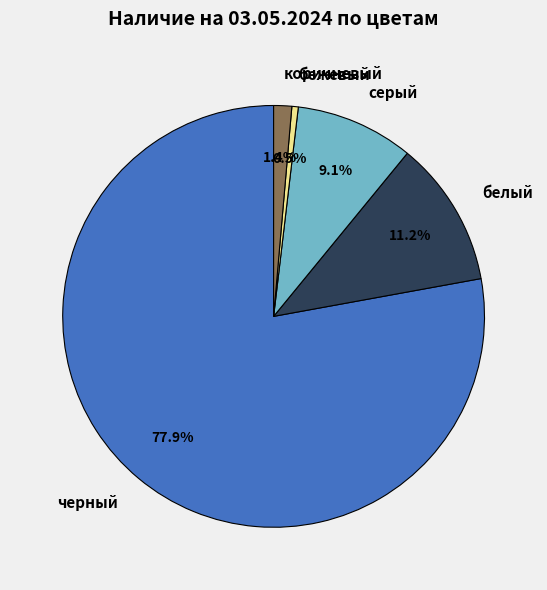

Which slice is the largest?

черный